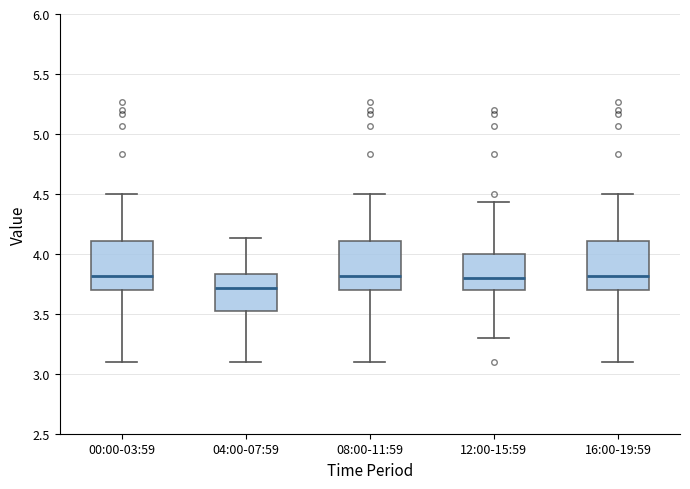

Reading left to right, transcribe this box plot: for each box, give where its median line is, the range the box spans, and where its two whiskers end, as read against the y-axis. The values are not printed on the chart, so give them approximately, as read against the axis.

00:00-03:59: median 3.80, box 3.70 to 4.10, whiskers 3.10 to 4.50
04:00-07:59: median 3.70, box 3.50 to 3.85, whiskers 3.10 to 4.15
08:00-11:59: median 3.80, box 3.70 to 4.10, whiskers 3.10 to 4.50
12:00-15:59: median 3.80, box 3.70 to 4.00, whiskers 3.30 to 4.45
16:00-19:59: median 3.80, box 3.70 to 4.10, whiskers 3.10 to 4.50